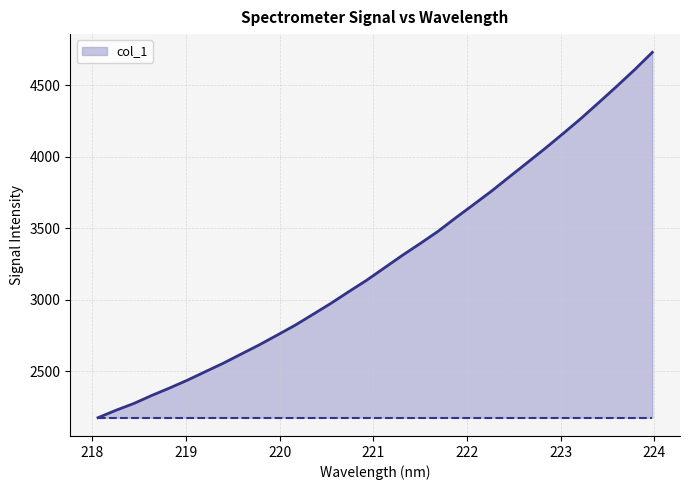

True or false: the data has more than 0 interior local peaks.

False